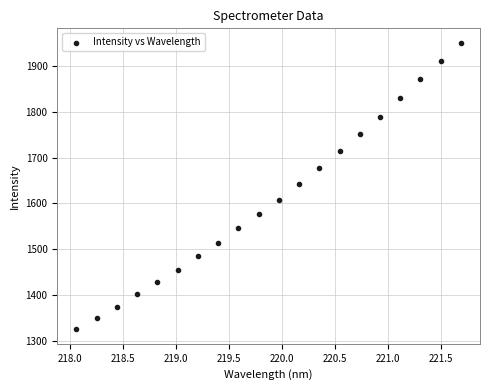

What is the range of Y values (max minus min)?

624.3